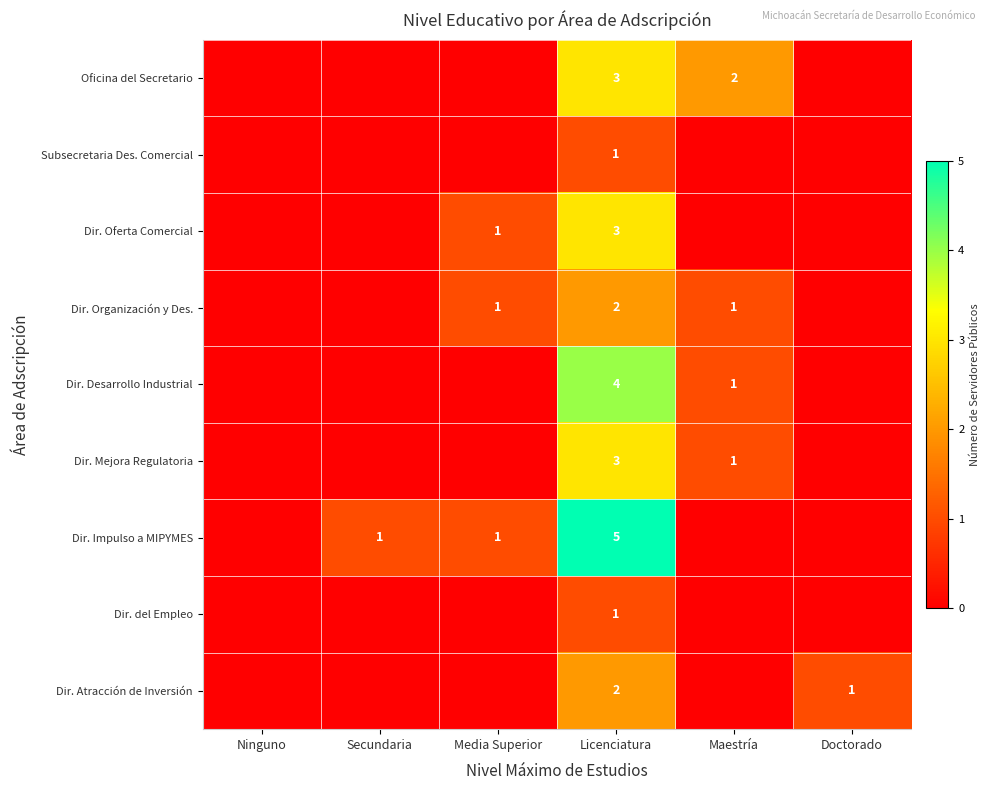

The value of Oficina del Secretario at Maestría is 3. True or false?

False